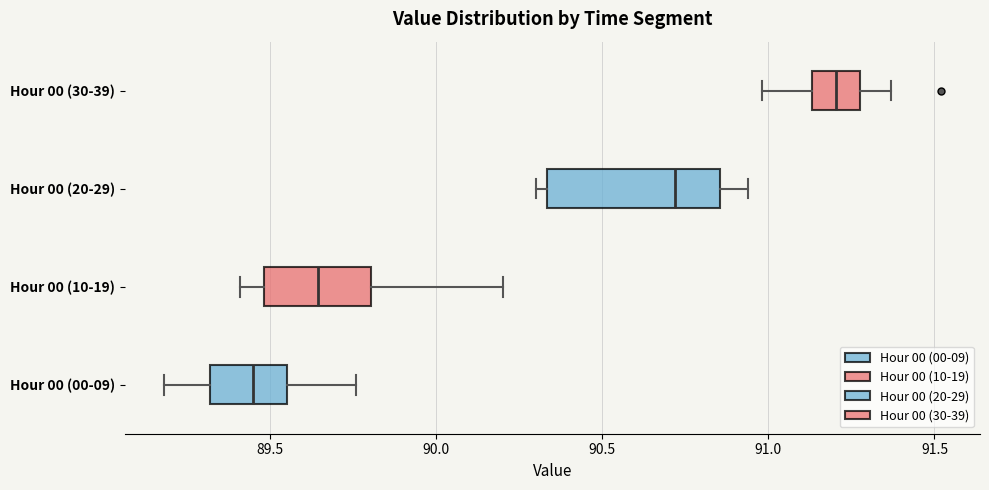

Which box's median line is the furthest to the left?

Hour 00 (00-09)